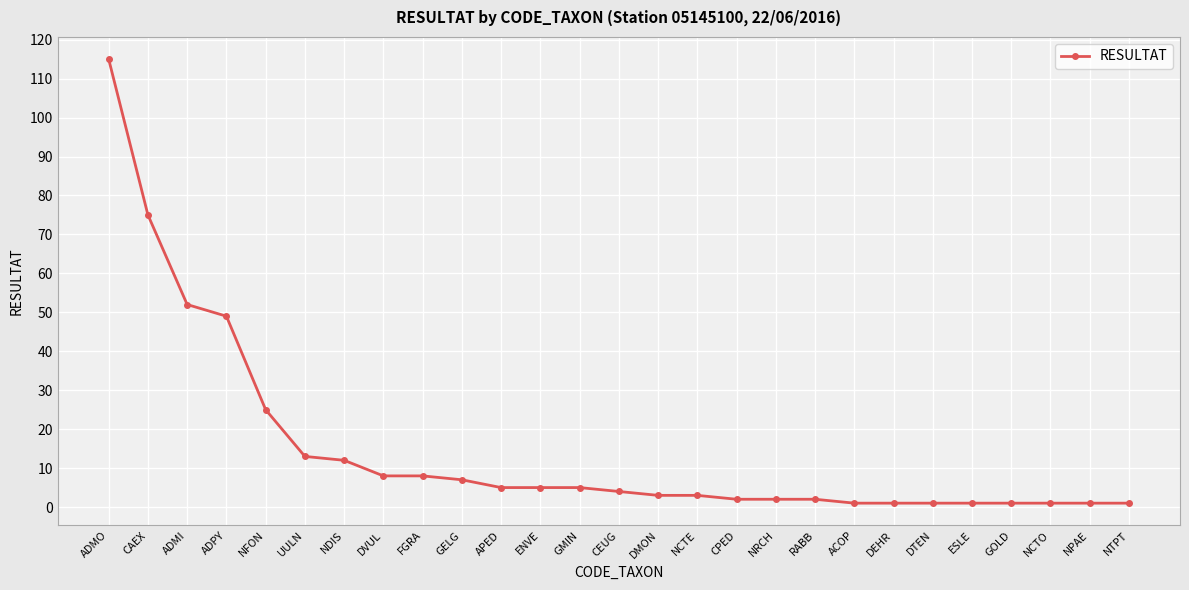

Is it true that the value at NCTE is 3?

True